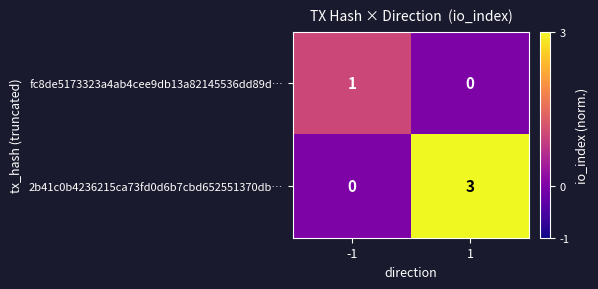

Reading left to right, extract all data points from this chart.

fc8de5173323a4ab4cee9db13a82145536dd89d…: -1=1	1=0
2b41c0b4236215ca73fd0d6b7cbd652551370db…: -1=0	1=3